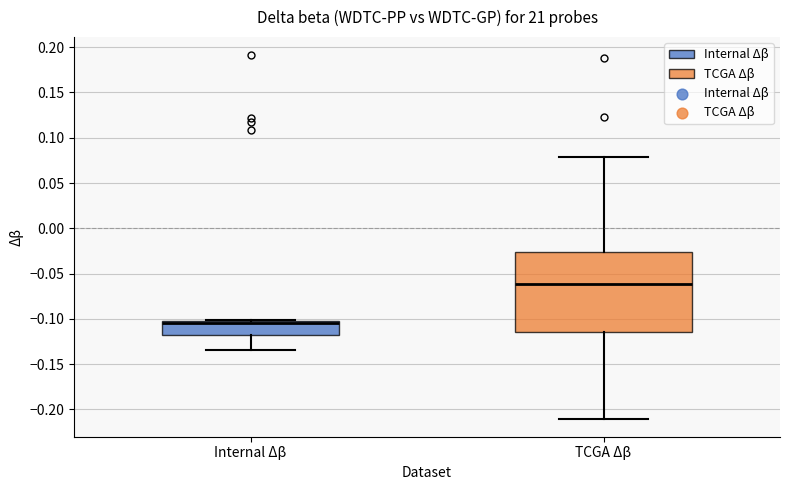

Where is the upper edge of the box for Internal Δβ on the y-axis? The values are not printed on the chart, so give them approximately, as read against the axis.

-0.100